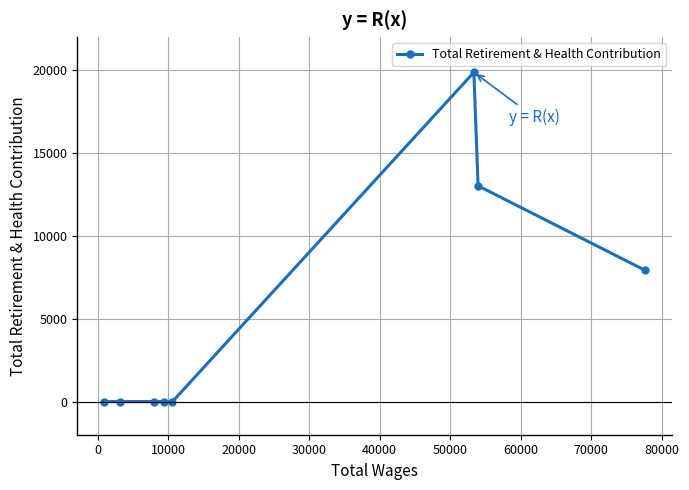

How many data points does each series have?

8